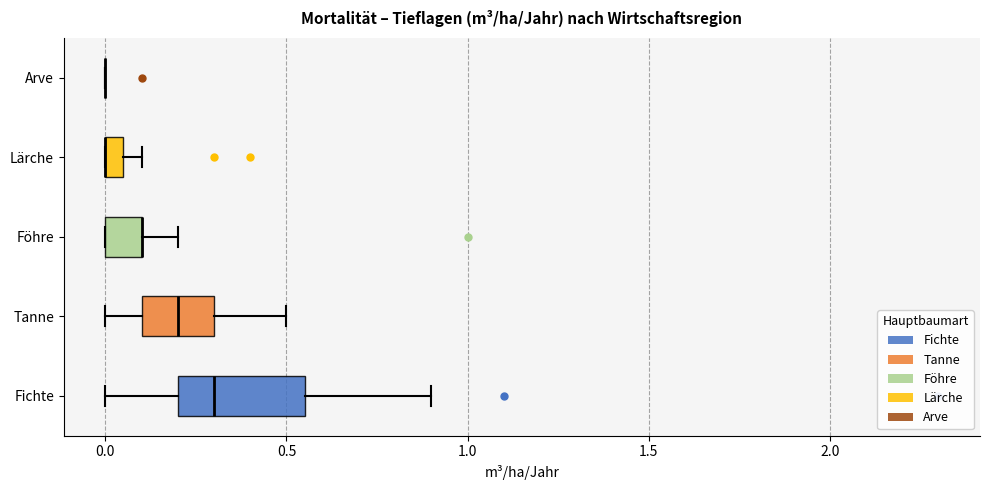

Where is the left edge of the box for Lärche on the x-axis? The values are not printed on the chart, so give them approximately, as read against the axis.

0.00